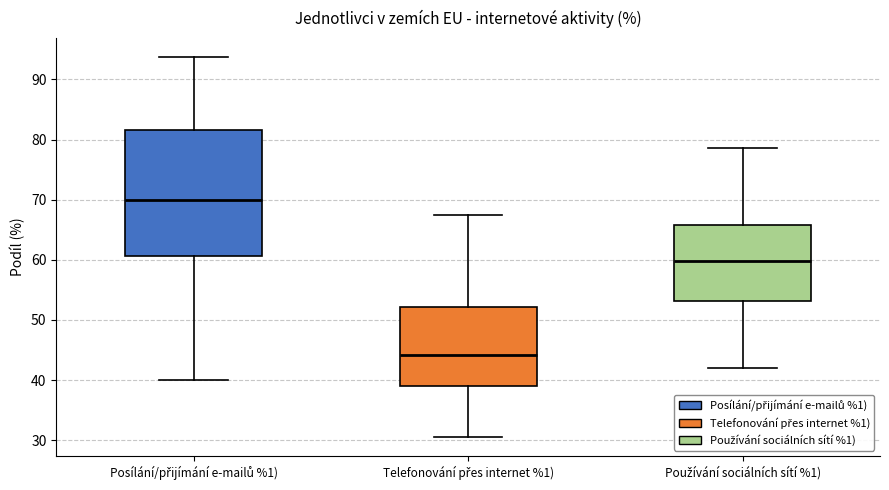

Which box's median line is the lowest?

Telefonování přes internet %1)